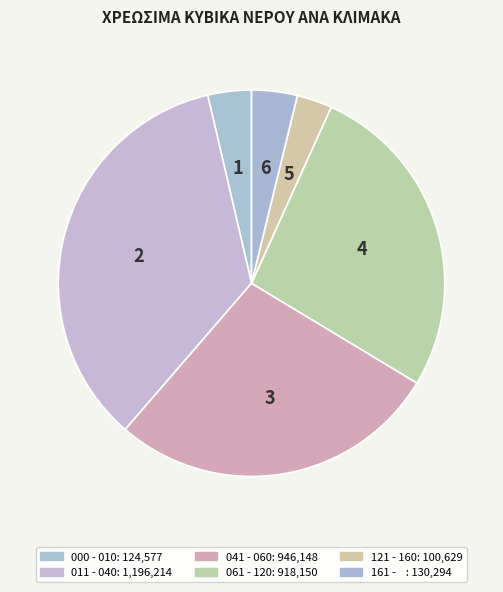

To the nearest percent, what portion does 061 - 120 represent?

27%